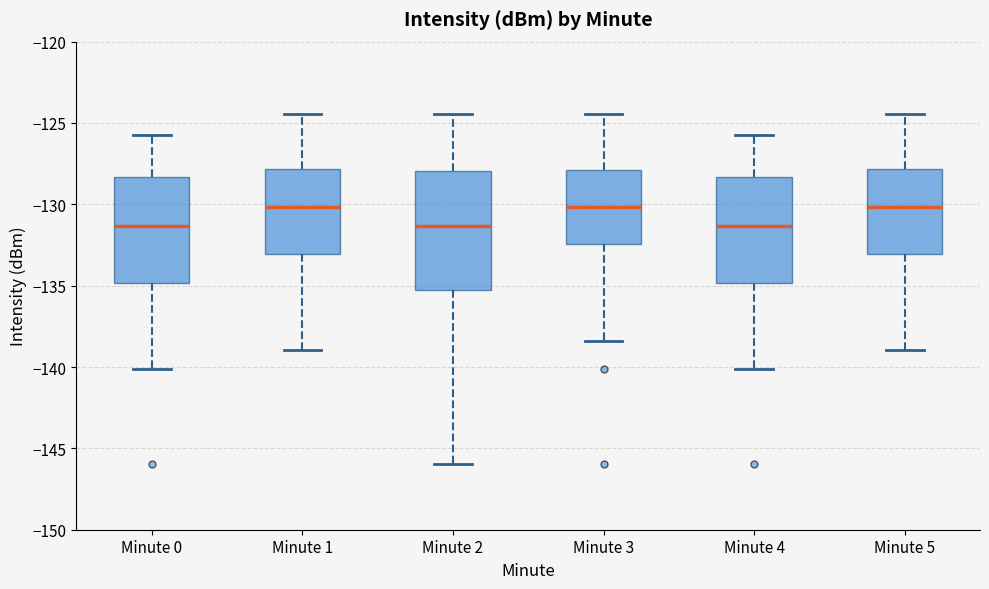

Comparing the boxes themselves (not the whiskers), which one is the tallest?

Minute 2